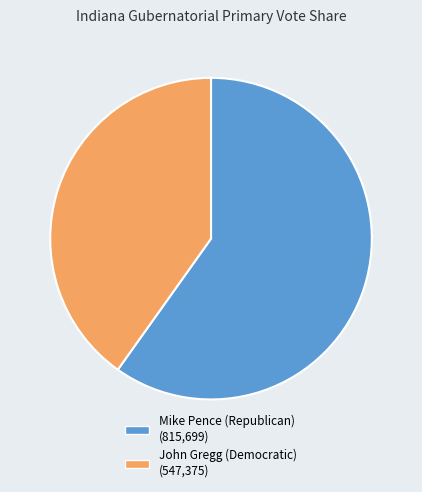

Which has a higher value, John Gregg (Democratic) or Mike Pence (Republican)?

Mike Pence (Republican)